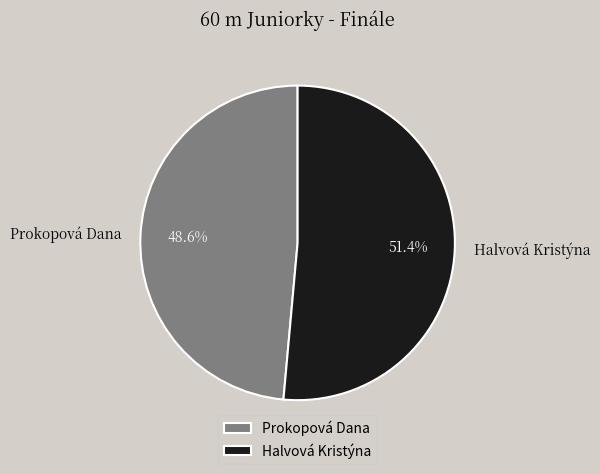

The Halvová Kristýna slice represents 64% of the pie. True or false?

False